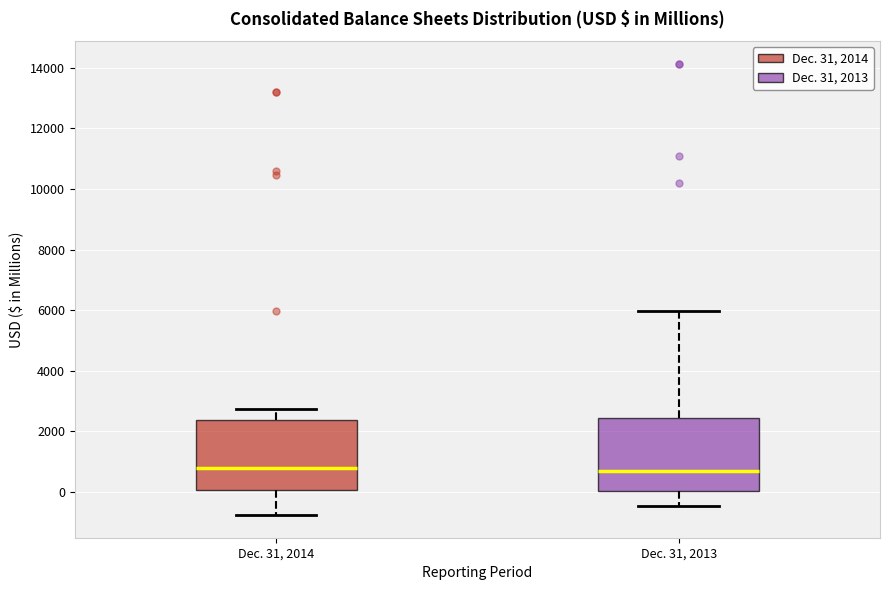

Reading left to right, read every box against the y-axis: the position of its median line, the range the box covers, and the ends of its whiskers. The values are not printed on the chart, so give them approximately, as read against the axis.

Dec. 31, 2014: median 800, box 0 to 2400, whiskers -800 to 2800
Dec. 31, 2013: median 600, box 0 to 2400, whiskers -400 to 6000